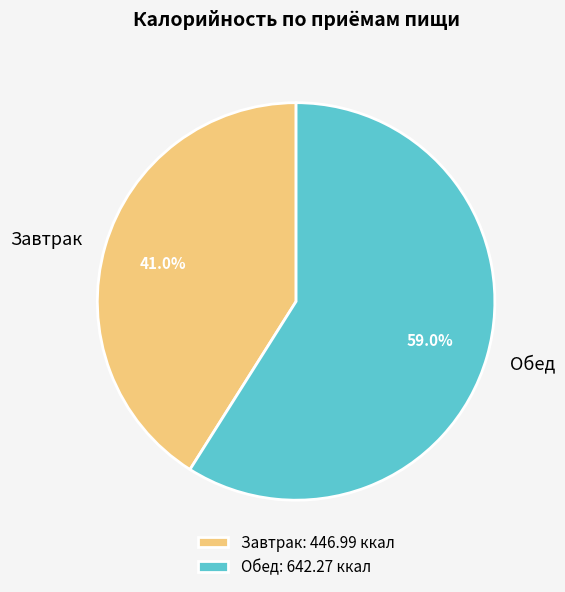

What percentage do Завтрак and Обед together represent?

100.0%